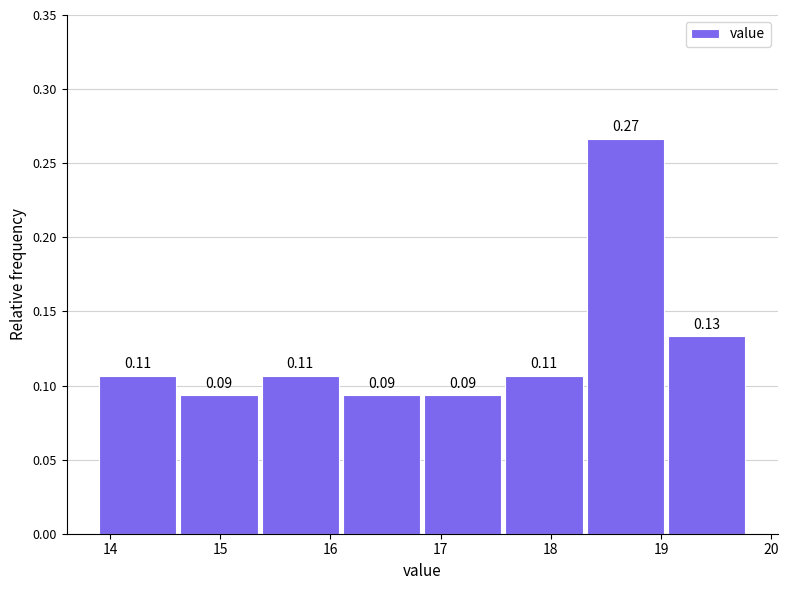

Over which range of the x-axis is the bar tallest?

18.3 to 19.1